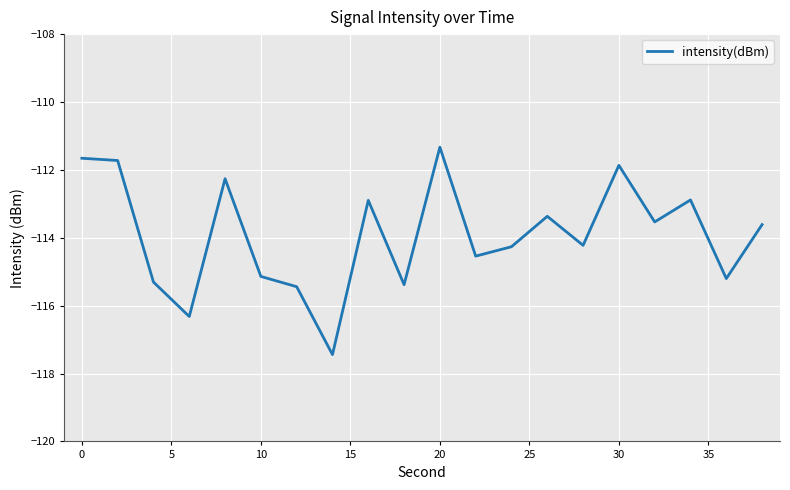

What is the difference between the maximum and minimum values?

6.1